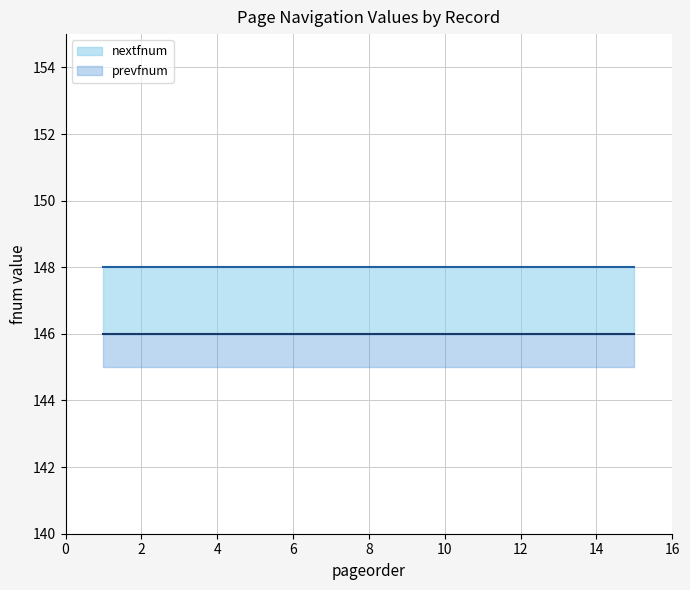

What is the value of the nextfnum point at the 4th from the left?

148